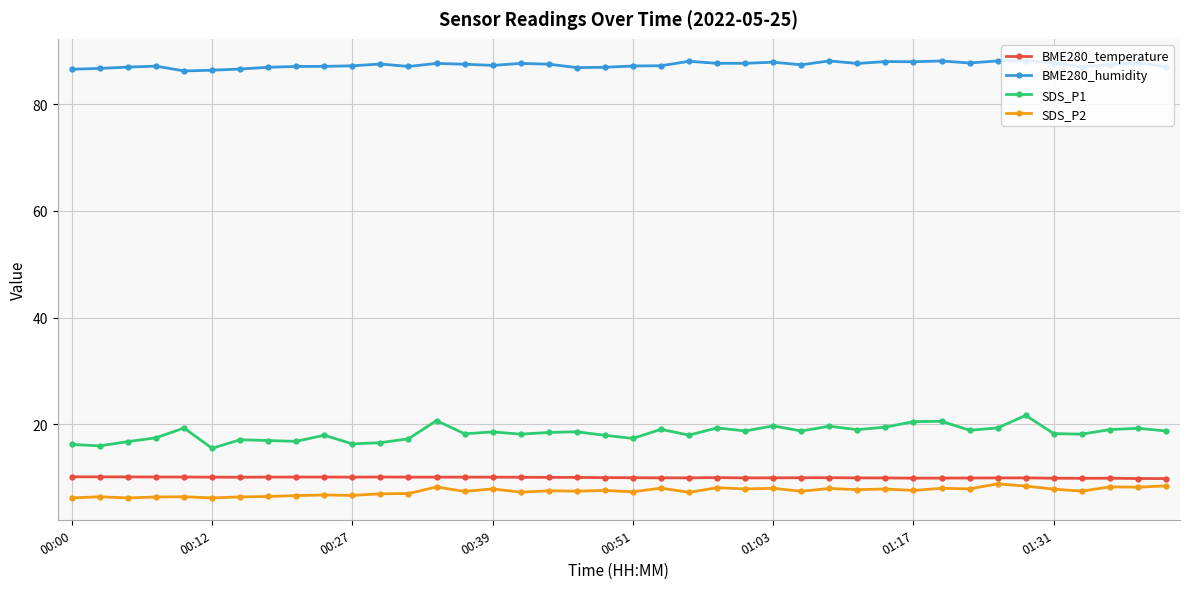

True or false: SDS_P1 and BME280_temperature intersect in this chart.

False